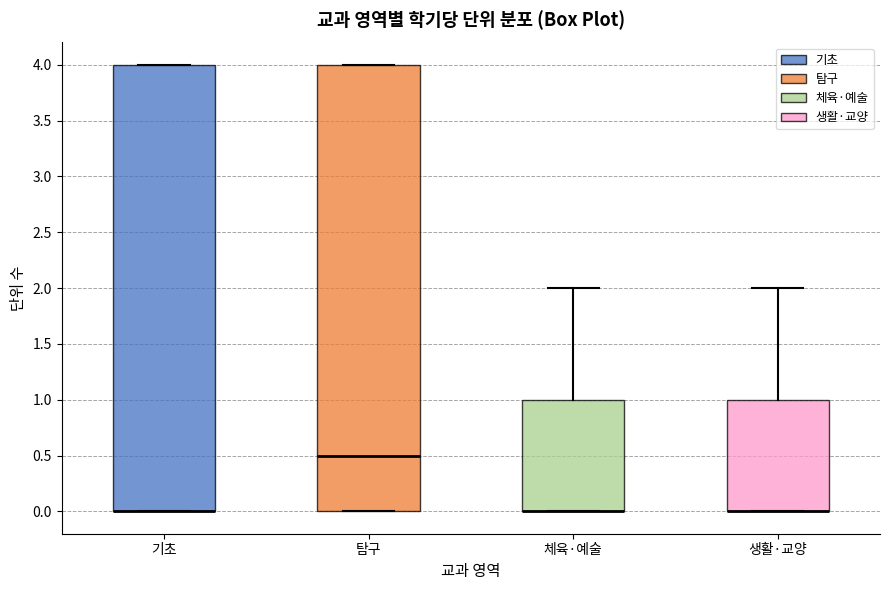

Where is the upper edge of the box for 기초 on the y-axis? The values are not printed on the chart, so give them approximately, as read against the axis.

4.0